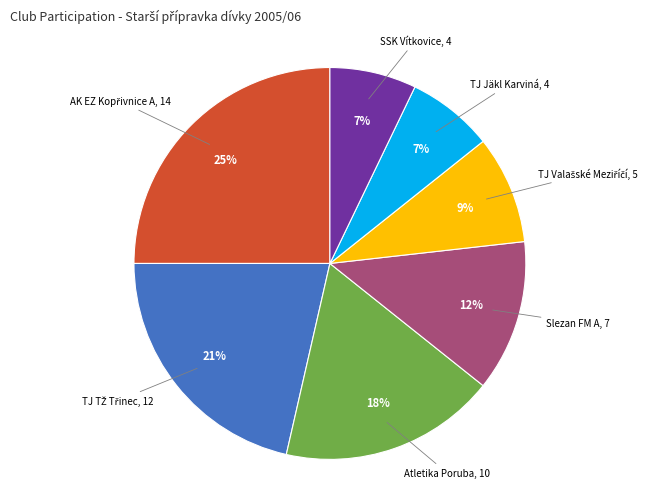

To the nearest percent, what percentage of the pie is TJ Jäkl Karviná?

7%